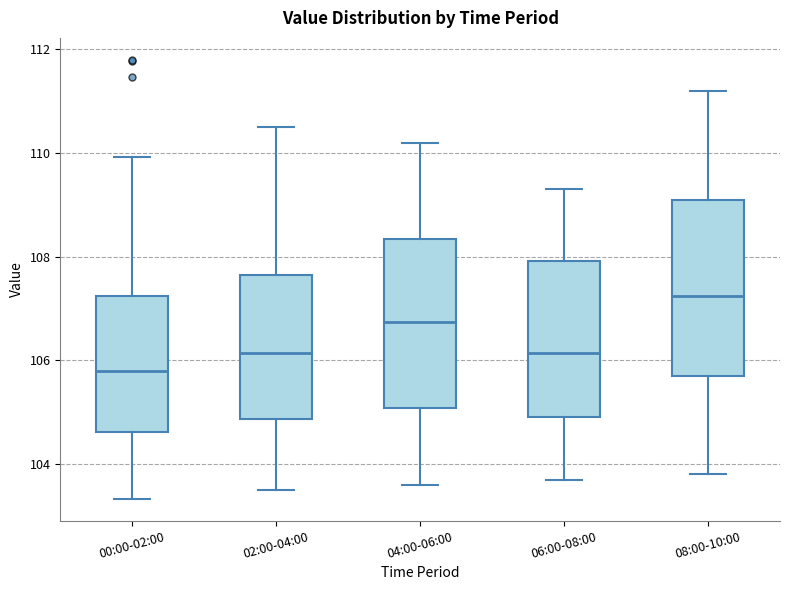

Reading left to right, transcribe this box plot: for each box, give where its median line is, the range the box spans, and where its two whiskers end, as read against the y-axis. The values are not printed on the chart, so give them approximately, as read against the axis.

00:00-02:00: median 105.8, box 104.6 to 107.2, whiskers 103.4 to 110.0
02:00-04:00: median 106.2, box 104.8 to 107.6, whiskers 103.6 to 110.6
04:00-06:00: median 106.8, box 105.0 to 108.4, whiskers 103.6 to 110.2
06:00-08:00: median 106.2, box 105.0 to 108.0, whiskers 103.8 to 109.4
08:00-10:00: median 107.2, box 105.8 to 109.2, whiskers 103.8 to 111.2